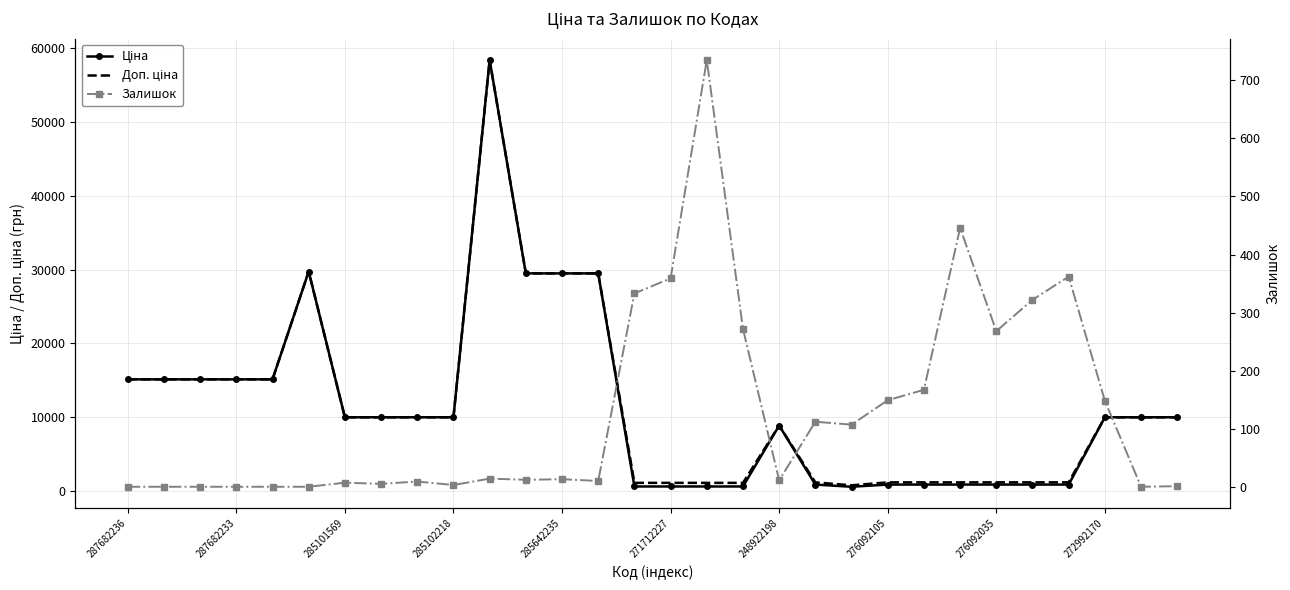

Reading left to right, list all the values displayed in this chart.

Ціна: 15120.0	15120.0	15120.0	15120.0	15120.0	29747.2	9975.0	9975.0	9975.0	9975.0	58426.5	29491.5	29491.5	29491.5	589.9	589.9	589.9	589.9	8856.7	848.4	551.5	848.4	848.4	848.4	848.4	848.4	848.4	9975.0	9975.0	9975.0
Доп. ціна: 15120.0	15120.0	15120.0	15120.0	15120.0	29747.2	9975.0	9975.0	9975.0	9975.0	58426.5	29491.5	29491.5	29491.5	1081.7	1081.7	1081.7	1081.7	8856.7	1149.7	747.0	1149.7	1149.7	1149.7	1149.7	1149.7	1149.7	9975.0	9975.0	9975.0
Залишок: 0.0	0.0	0.0	0.0	0.0	0.0	7.0	5.0	9.0	3.0	14.0	12.0	13.0	10.0	333.0	359.0	735.0	272.0	11.0	112.0	107.0	149.0	167.0	446.0	268.0	322.0	362.0	148.0	0.0	1.0